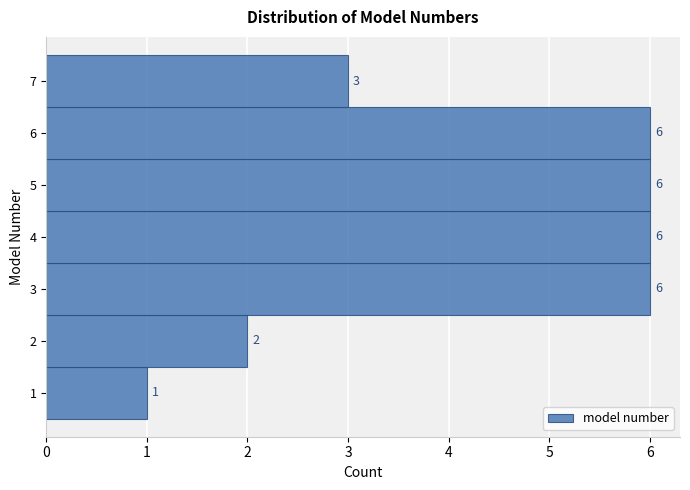

Reading bottom to top, list every bar in this chart as the range it spans on the y-axis followed by its length.

0.5 to 1.5: 1
1.5 to 2.5: 2
2.5 to 3.5: 6
3.5 to 4.5: 6
4.5 to 5.5: 6
5.5 to 6.5: 6
6.5 to 7.5: 3